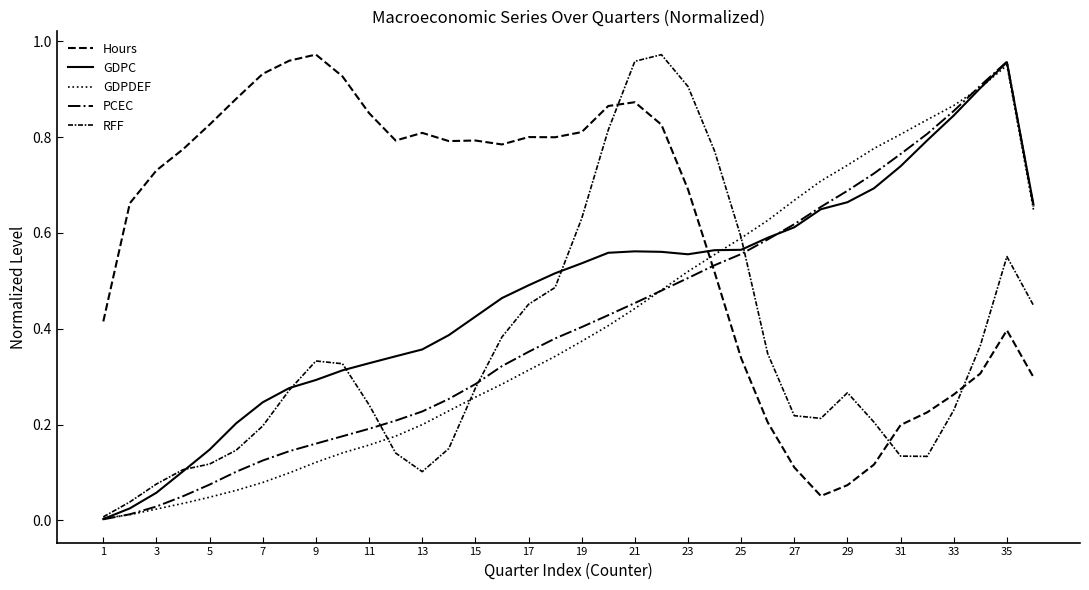

What is the maximum value for GDPDEF?

0.9